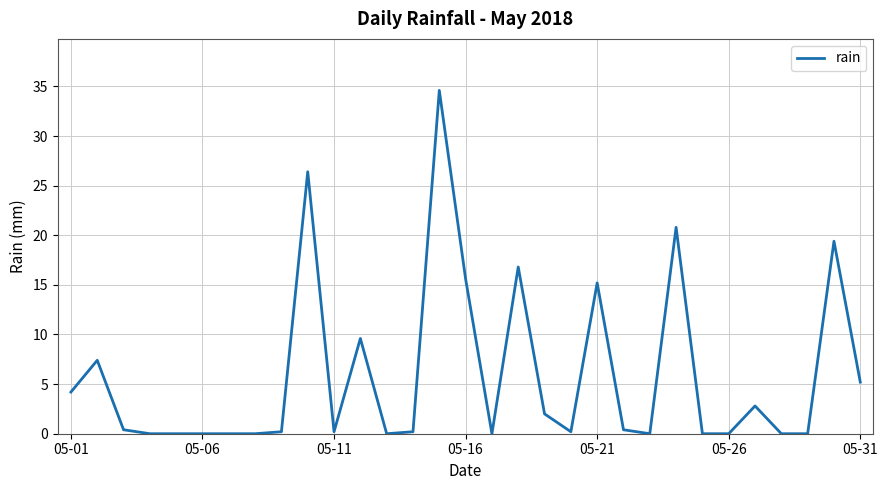

What is the greatest value displayed?

34.6